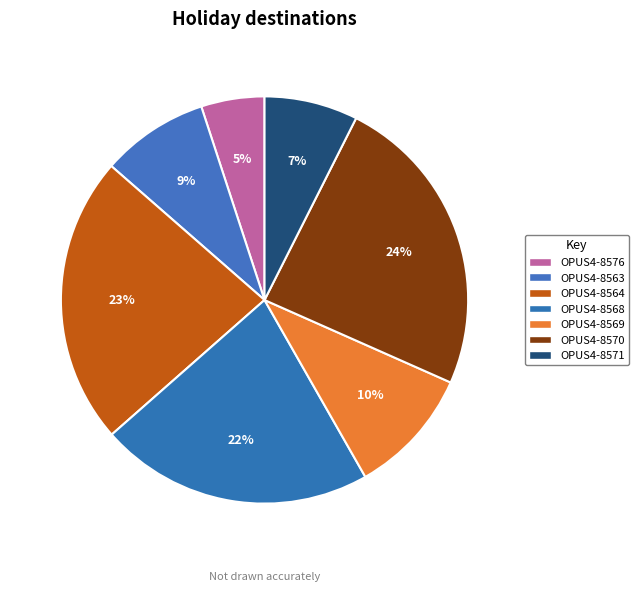

Rank the categories by value from highest to lowest.

OPUS4-8570, OPUS4-8564, OPUS4-8568, OPUS4-8569, OPUS4-8563, OPUS4-8571, OPUS4-8576